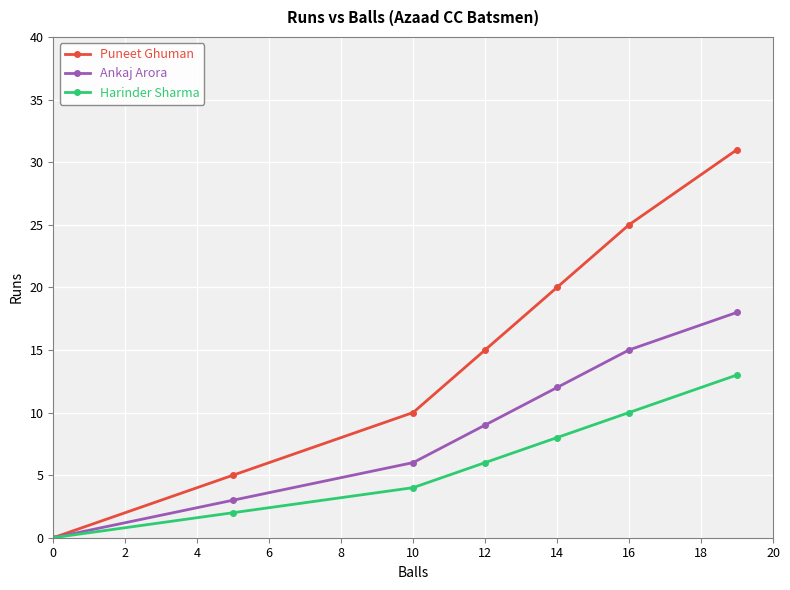

What is the value of the Harinder Sharma point at the 7th from the left?

13